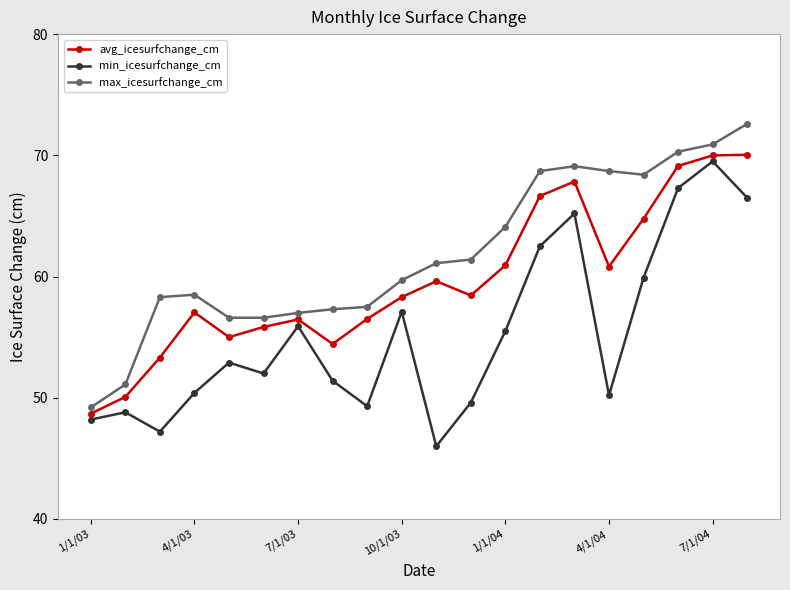

How many distinct data groups are displayed?

3